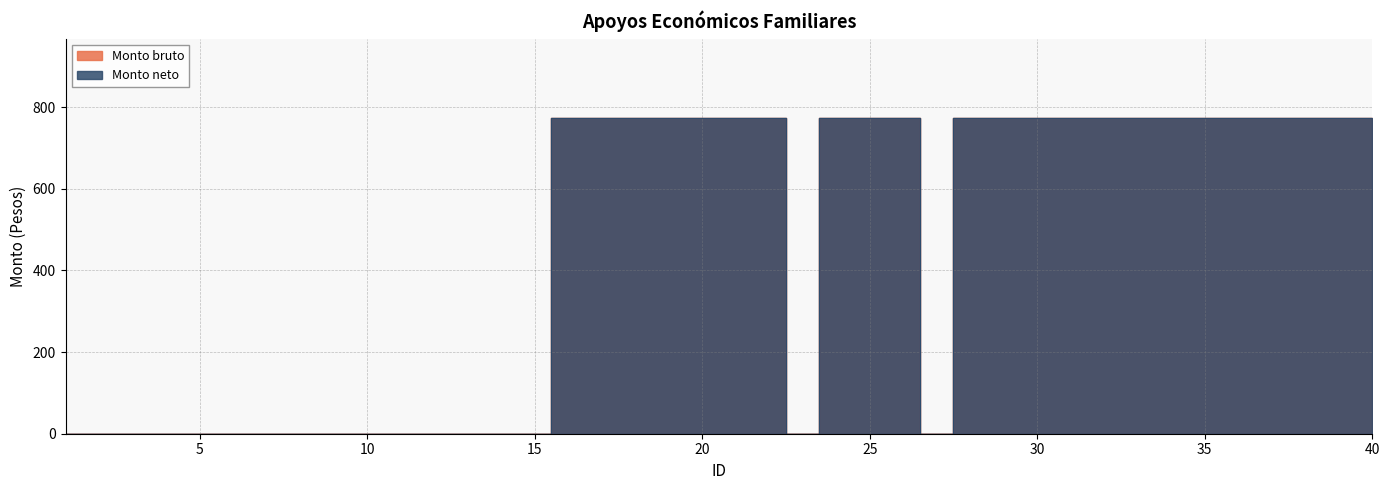

Rank the series at 9 from lowest to highest value.

Monto bruto, Monto neto